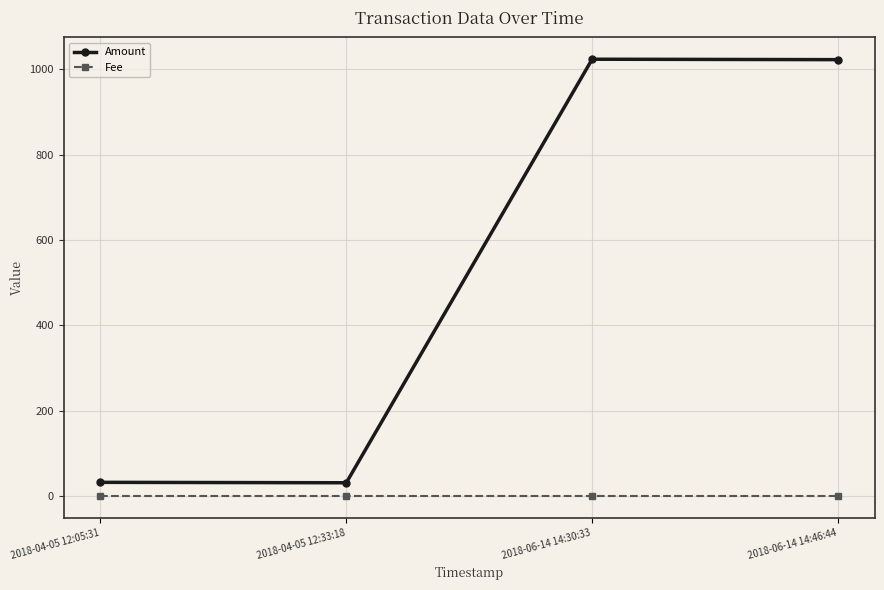

True or false: Fee has more than 2 interior local peaks.

False